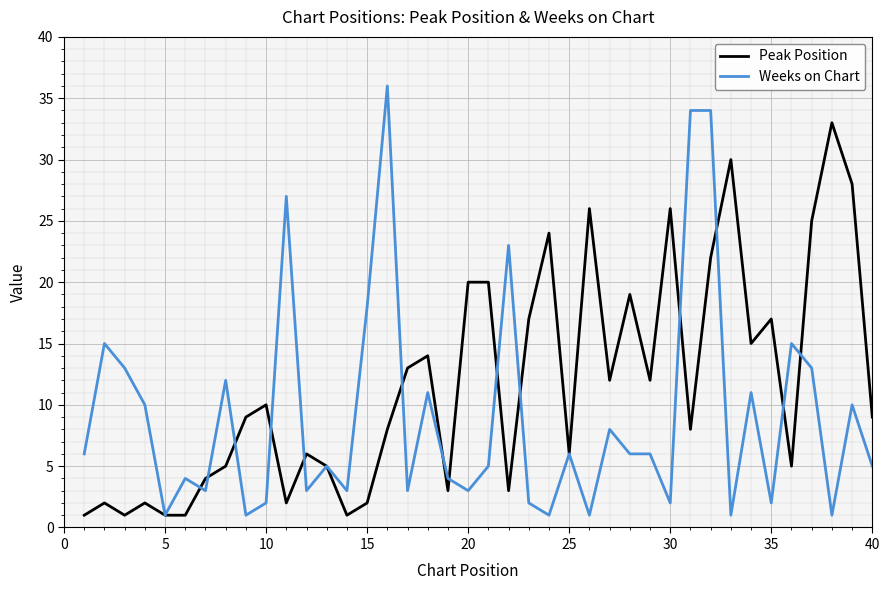

List the series in order of their peak value, lowest first.

Peak Position, Weeks on Chart